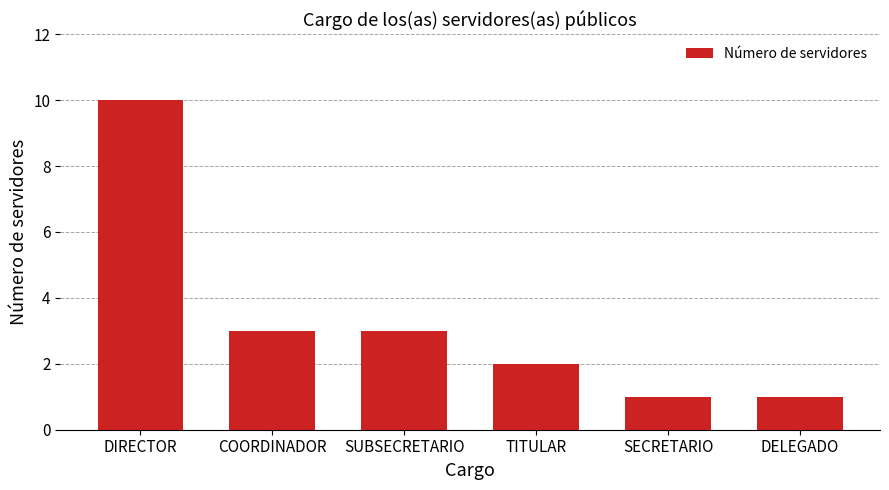

The value at COORDINADOR is 3. True or false?

True